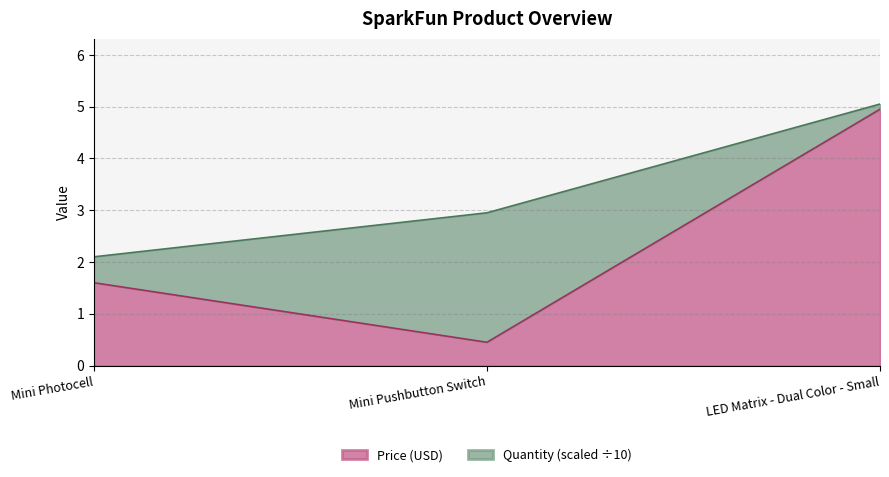

Count the values in the range 0 to 4.

2